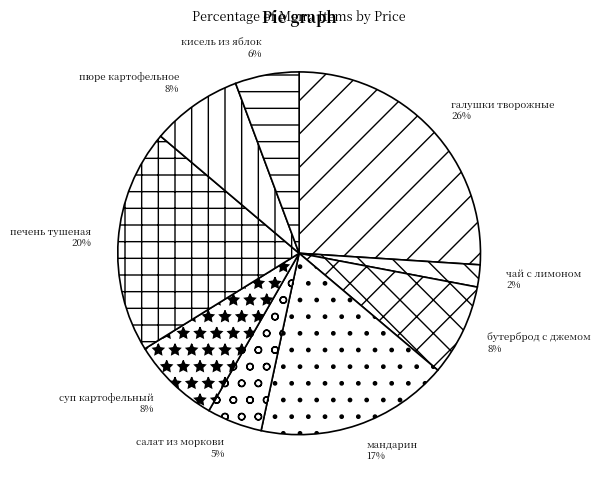

What is the ratio of the value at мандарин to the value at бутерброд с джемом?

2.1